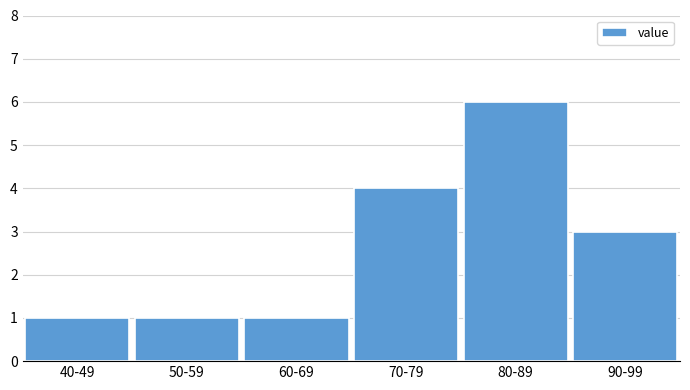

Reading left to right, extract all data points from this chart.

40-49=1	50-59=1	60-69=1	70-79=4	80-89=6	90-99=3